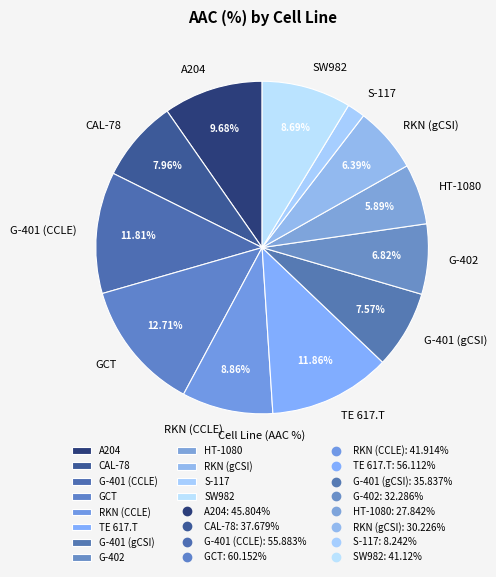

The G-402 slice represents 7% of the pie. True or false?

True